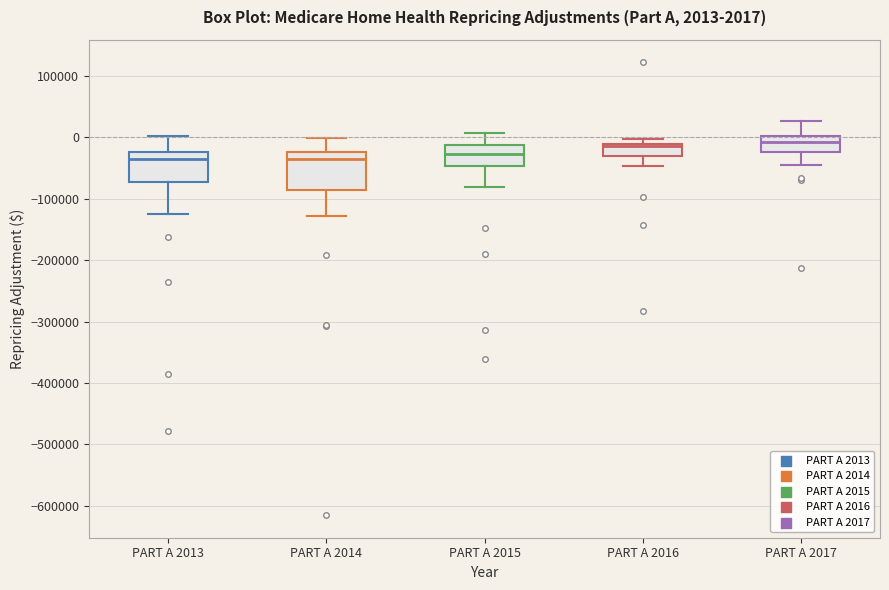

Which box is the tallest, from its lower edge to its upper edge?

PART A 2014